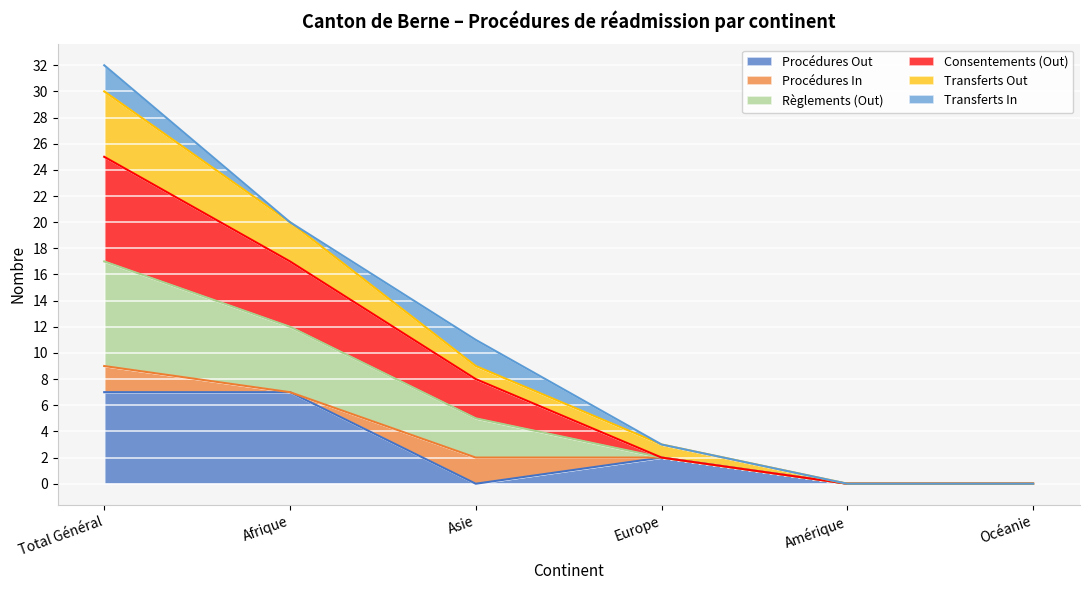

At which category is the sum across all series the highest?

Total Général